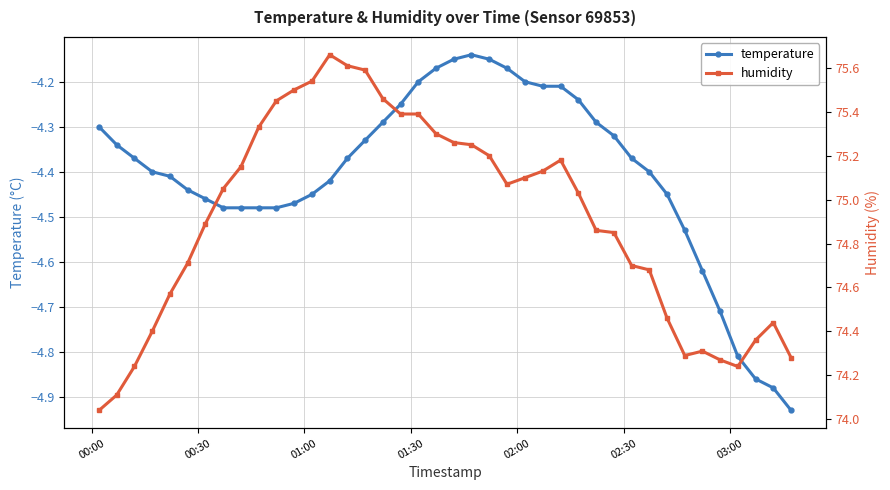

True or false: humidity and temperature cross at least once.

False